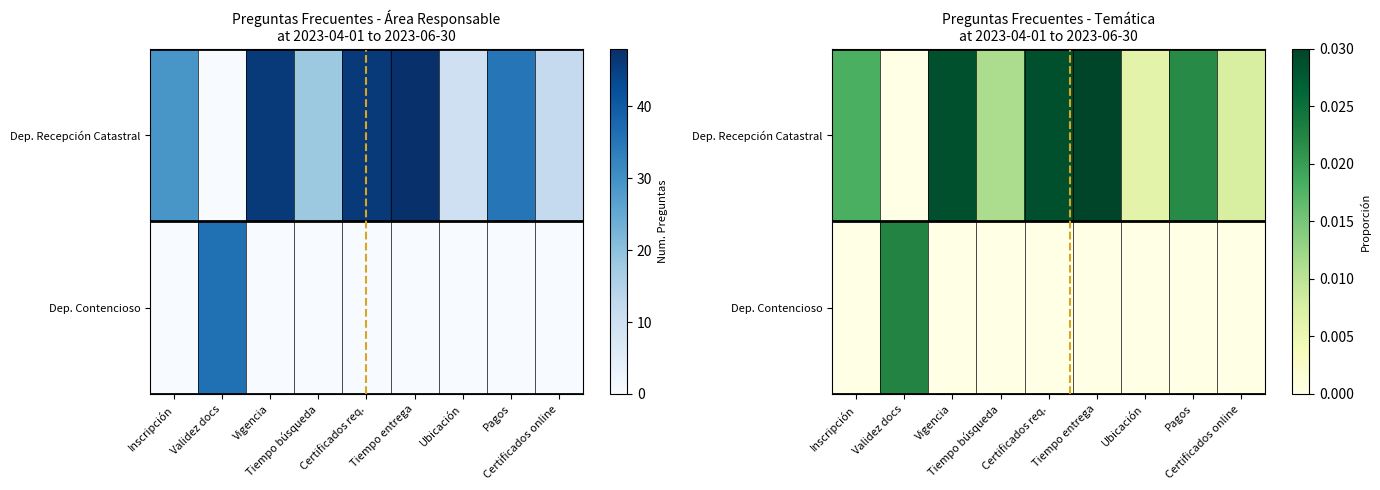

At which label is Dep. Recepción Catastral closest to 0?

Validez docs